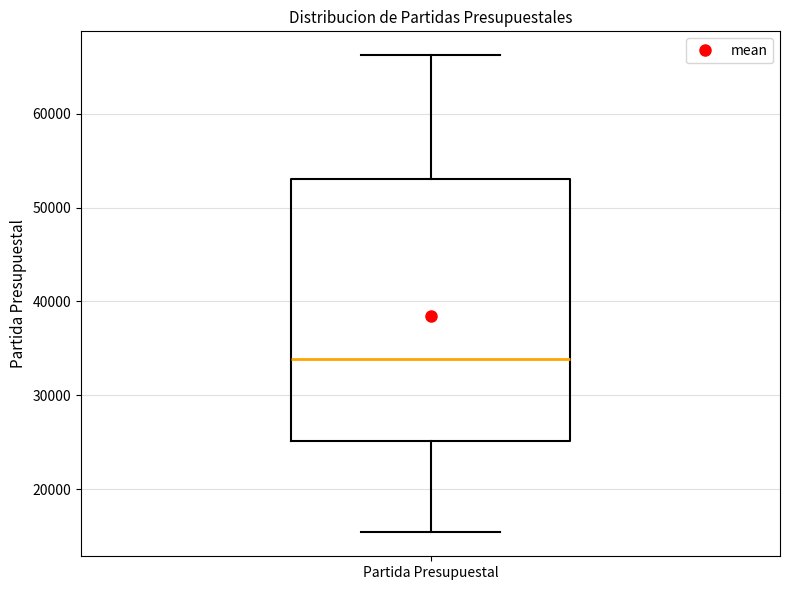

Transcribe this box plot: give where the median line is, the range the box spans, and where the two whiskers end, as read against the y-axis. The values are not printed on the chart, so give them approximately, as read against the axis.

median 34000, box 25000 to 53000, whiskers 15000 to 66000